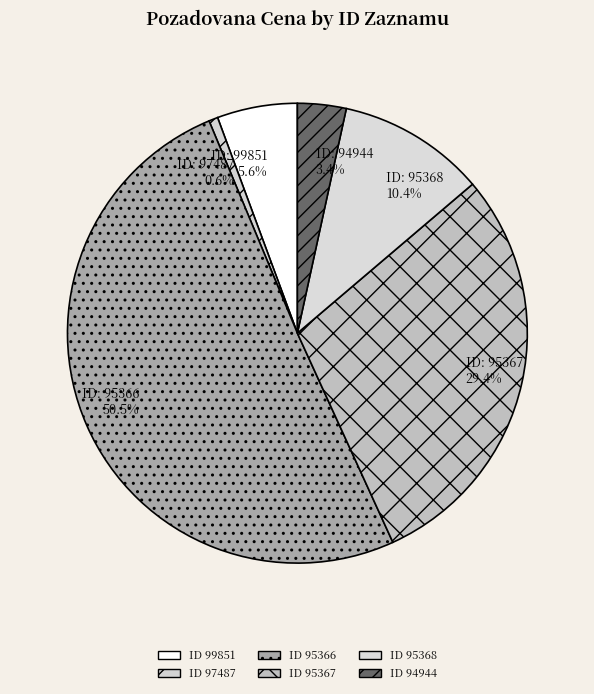

Which slice is the largest?

ID 95366